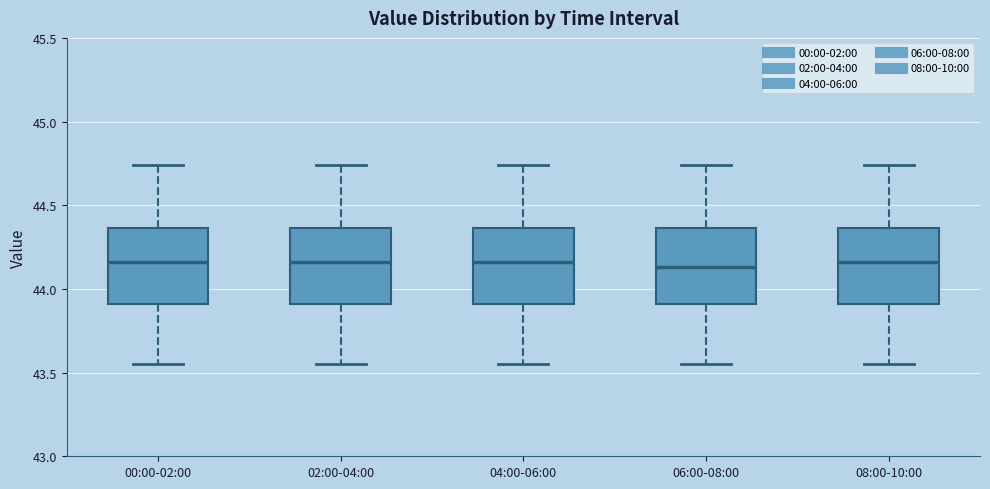

Reading left to right, read every box against the y-axis: the position of its median line, the range the box covers, and the ends of its whiskers. The values are not printed on the chart, so give them approximately, as read against the axis.

00:00-02:00: median 44.15, box 43.90 to 44.35, whiskers 43.55 to 44.75
02:00-04:00: median 44.15, box 43.90 to 44.35, whiskers 43.55 to 44.75
04:00-06:00: median 44.15, box 43.90 to 44.35, whiskers 43.55 to 44.75
06:00-08:00: median 44.15, box 43.90 to 44.35, whiskers 43.55 to 44.75
08:00-10:00: median 44.15, box 43.90 to 44.35, whiskers 43.55 to 44.75